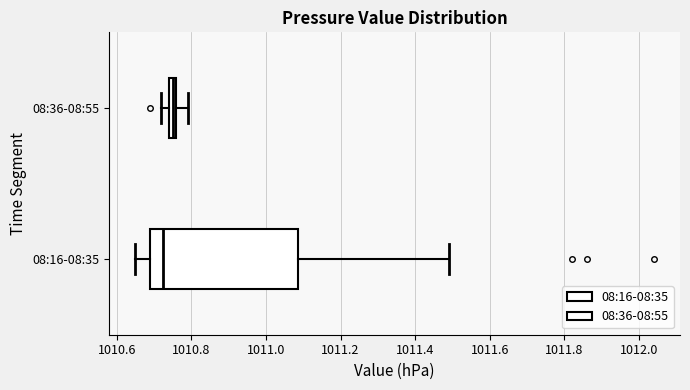

Where is the right edge of the box for 08:16-08:35 on the x-axis? The values are not printed on the chart, so give them approximately, as read against the axis.

1011.08